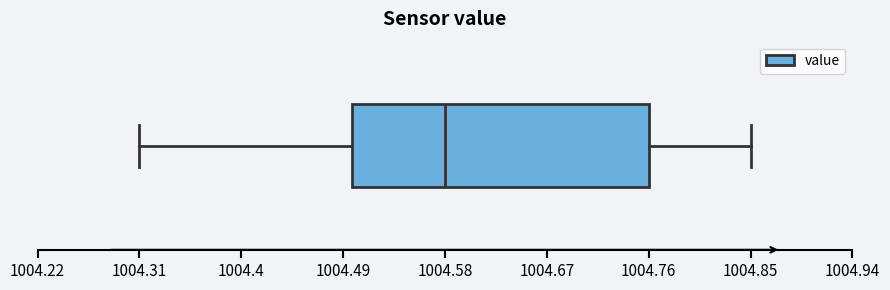

Where is the right edge of the box on the x-axis? The values are not printed on the chart, so give them approximately, as read against the axis.

1004.76